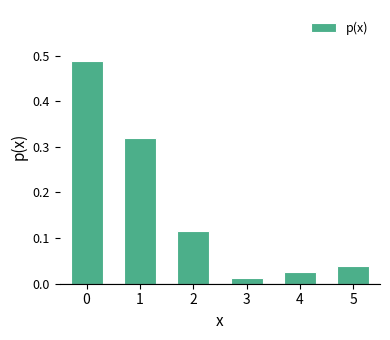

Where is the data nearest to the value 0?

3